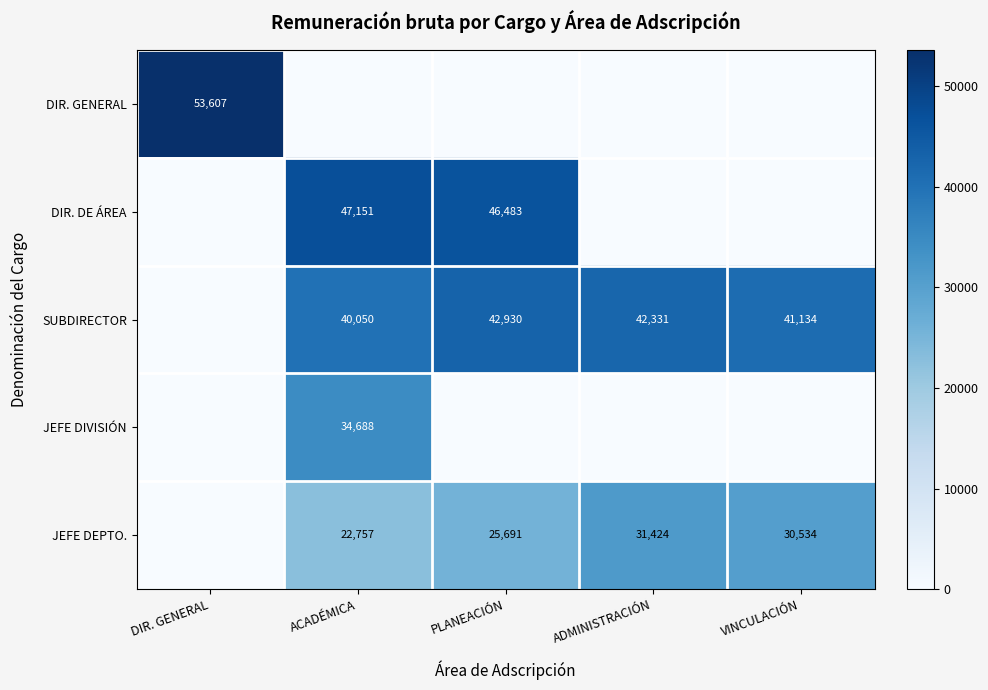

Is it true that DIR. DE ÁREA equals 47151 at ACADÉMICA?

True